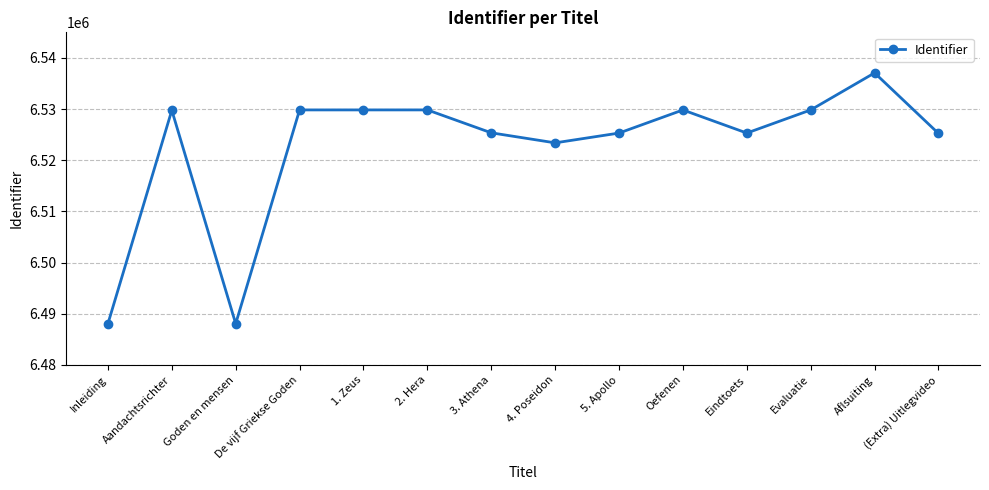

What is the average value?

6522623